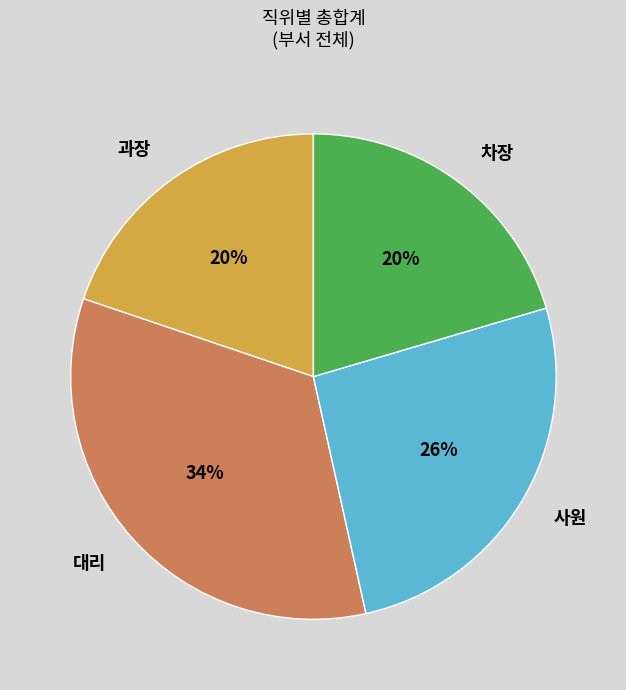

Count the number of slices in the pie.

4